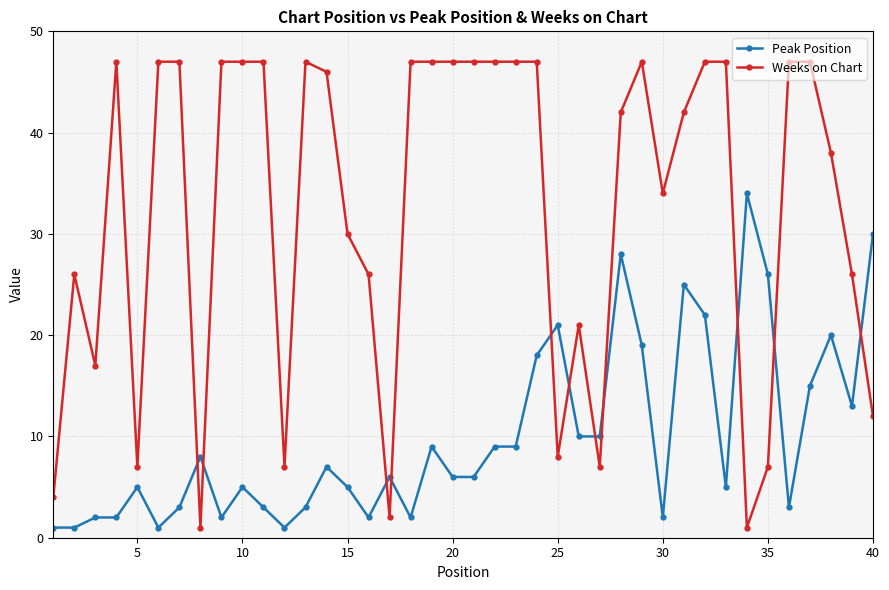

List the series in order of their overall mean, highest first.

Weeks on Chart, Peak Position